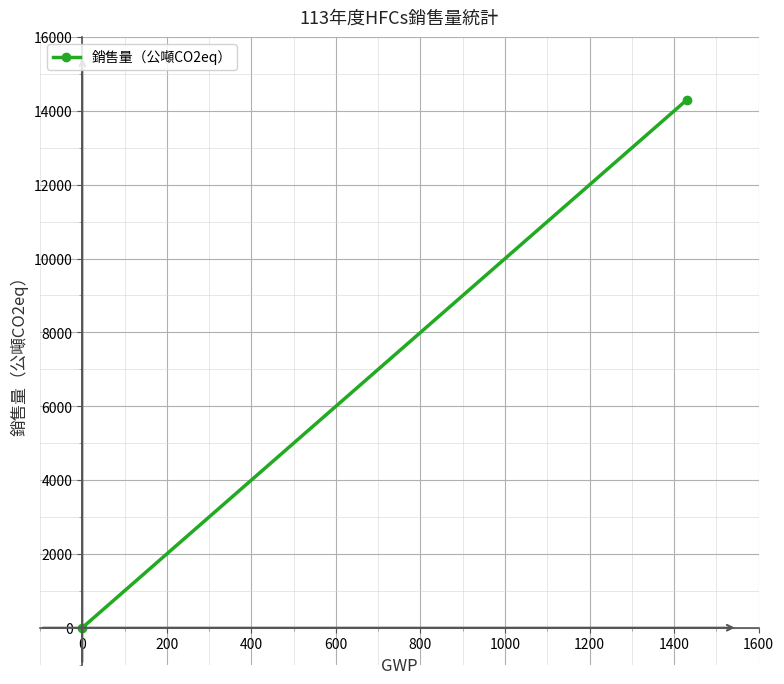

The value at 0 is 6094. True or false?

False